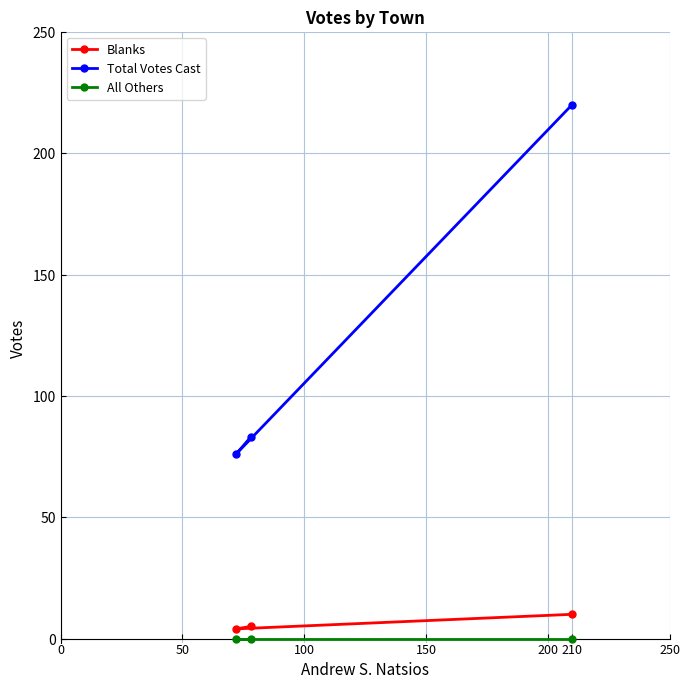

Which series has the widest spread of values?

Total Votes Cast